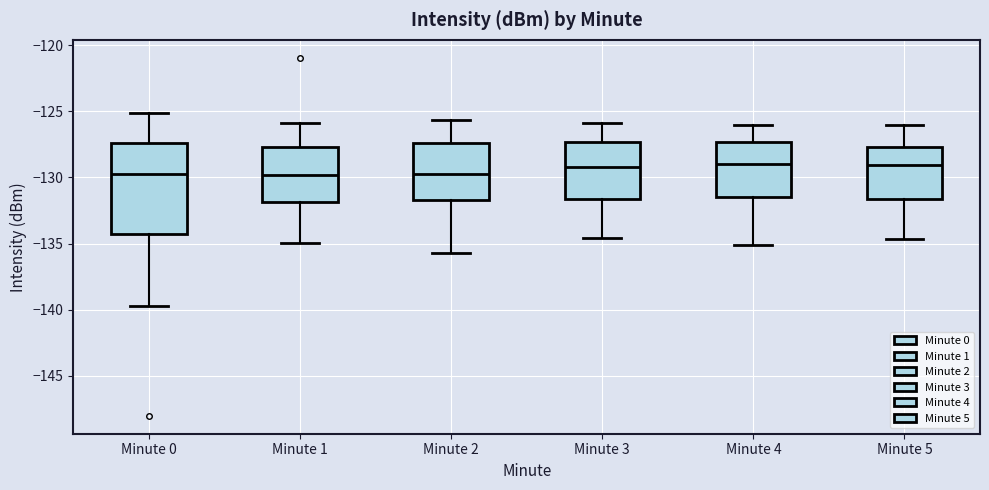

Reading left to right, read every box against the y-axis: the position of its median line, the range the box covers, and the ends of its whiskers. The values are not printed on the chart, so give them approximately, as read against the axis.

Minute 0: median -129.5, box -134.5 to -127.5, whiskers -139.5 to -125.0
Minute 1: median -130.0, box -132.0 to -127.5, whiskers -135.0 to -126.0
Minute 2: median -129.5, box -131.5 to -127.5, whiskers -135.5 to -125.5
Minute 3: median -129.0, box -131.5 to -127.5, whiskers -134.5 to -126.0
Minute 4: median -129.0, box -131.5 to -127.5, whiskers -135.0 to -126.0
Minute 5: median -129.0, box -131.5 to -127.5, whiskers -134.5 to -126.0